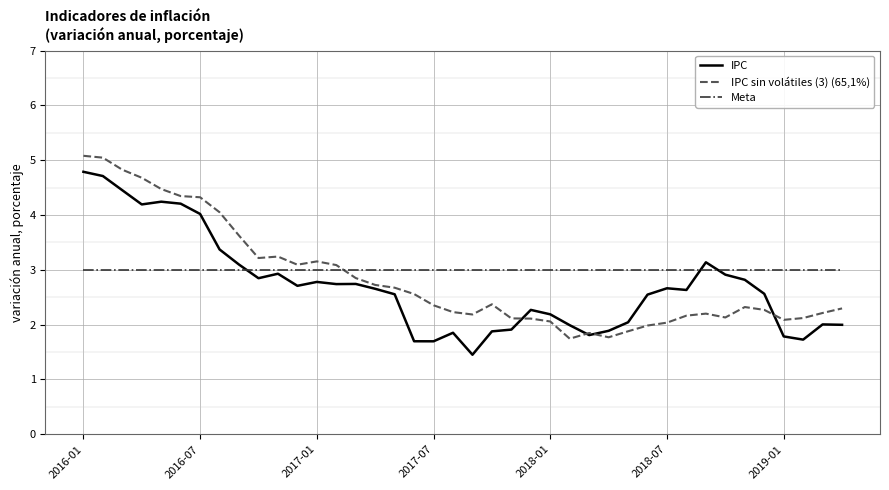

Which series ends up on top after the final intersection of IPC and Meta?

Meta